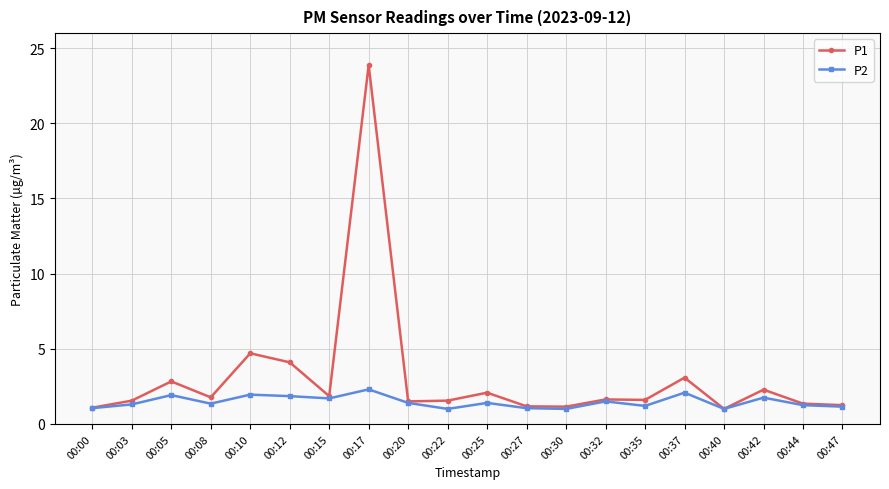

What is the smallest value displayed?

1.0